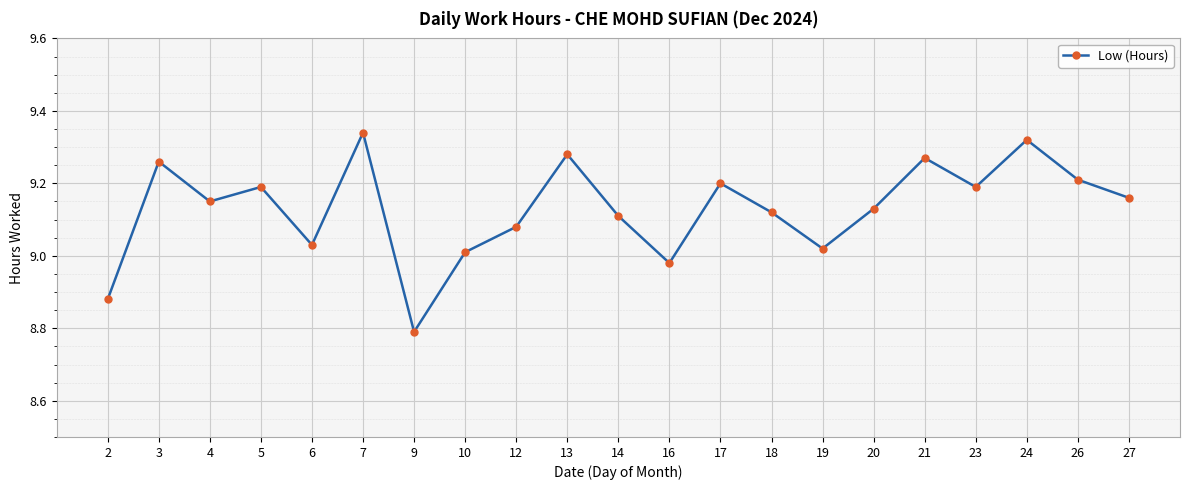

What is the value of the 7th point from the left?

8.8